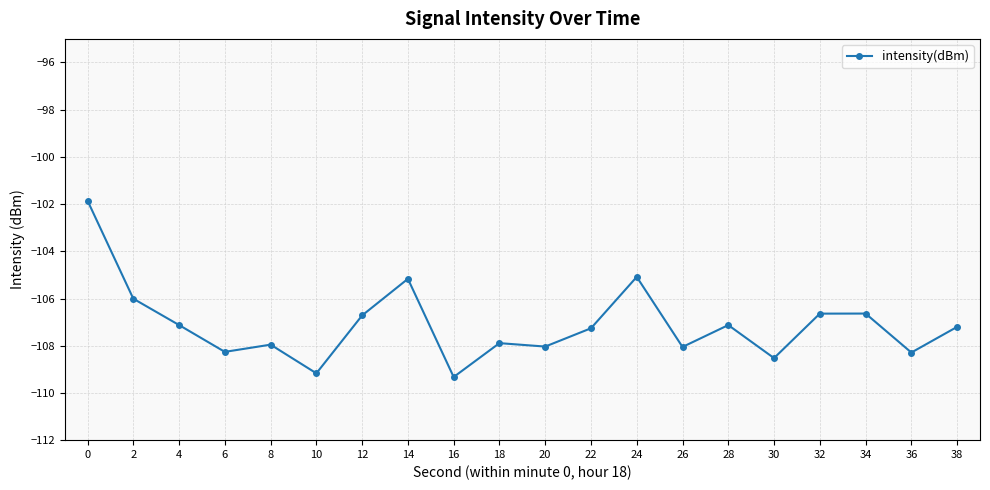

What is the difference between the maximum and minimum values?

7.5